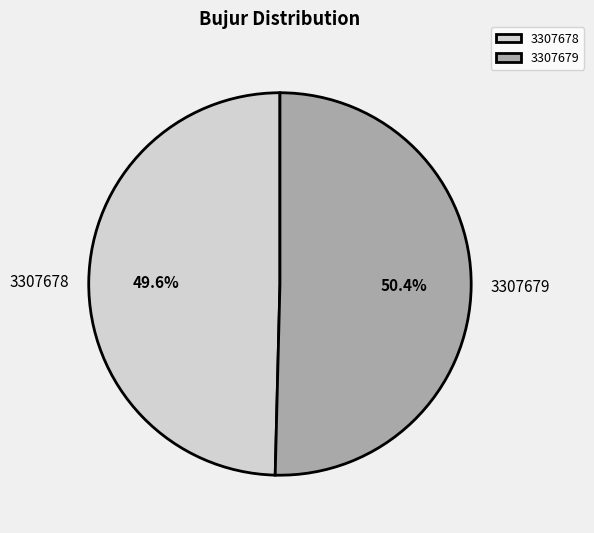

What is the ratio of the value at 3307678 to the value at 3307679?

1.0